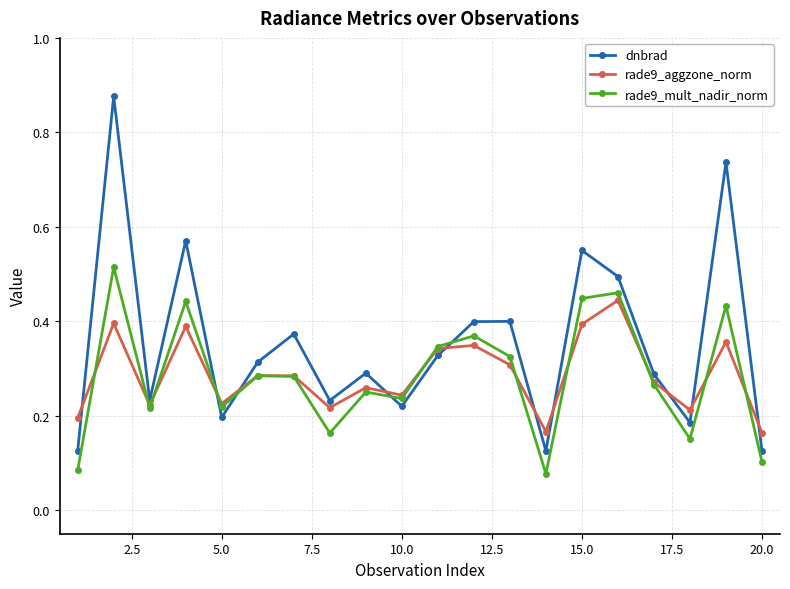

In dnbrad, how many points are higher than both neighbors (excluding endpoints)?

7